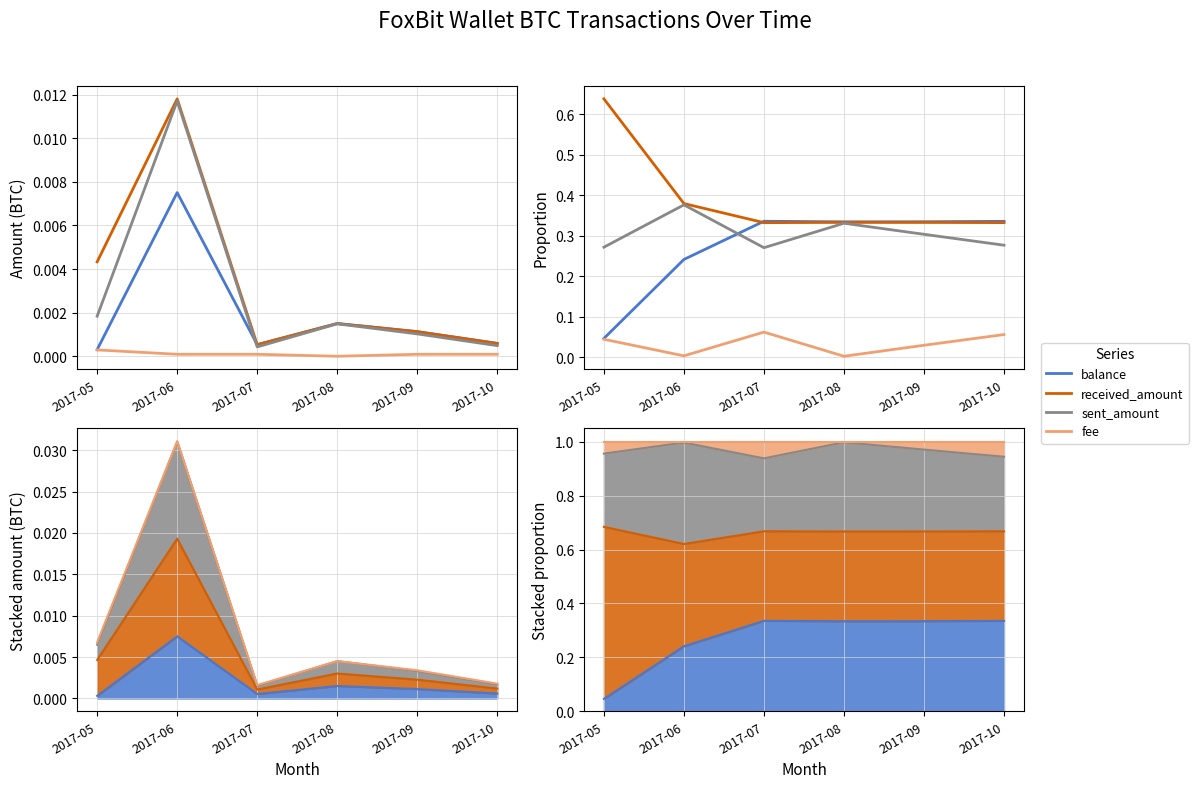

What is the sum of the sent_amount values at 2017-09 and 2017-08?

0.6